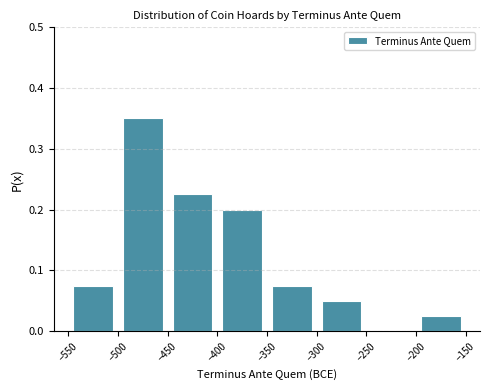

Reading left to right, list every bar in this chart as the range it spans on the x-axis followed by its height. The values are not printed on the chart, so give them approximately, as read against the axis.

-550 to -500: 0.08
-500 to -450: 0.35
-450 to -400: 0.23
-400 to -350: 0.20
-350 to -300: 0.08
-300 to -250: 0.05
-250 to -200: 0
-200 to -150: 0.03